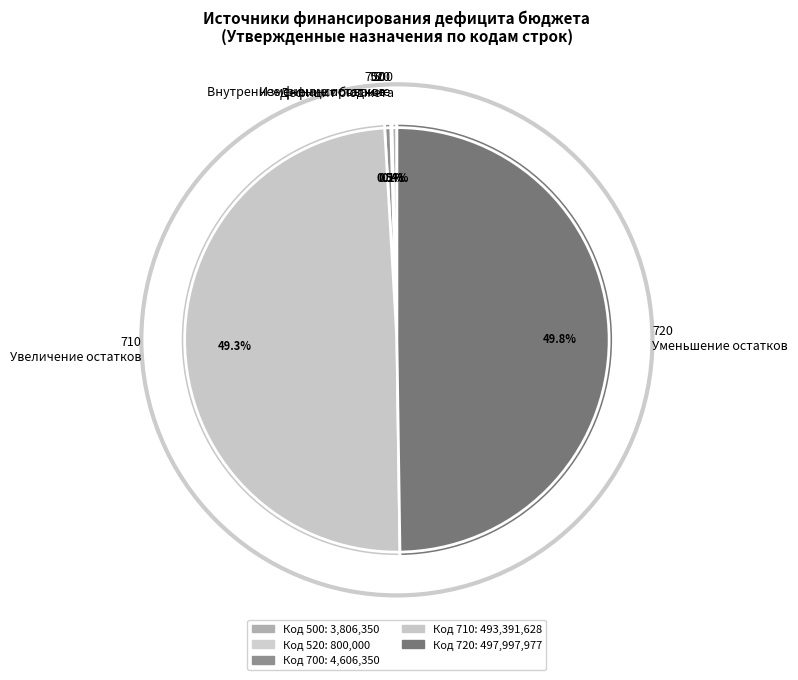

To the nearest percent, what is the combined percentage of 710 and 700?

50%